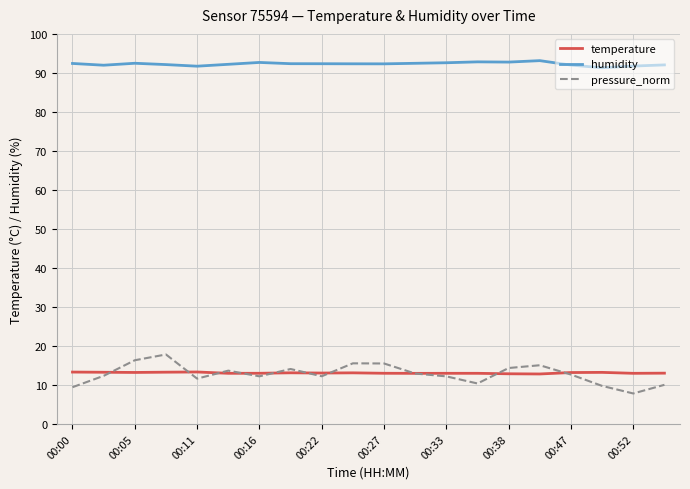

How many distinct data groups are displayed?

3